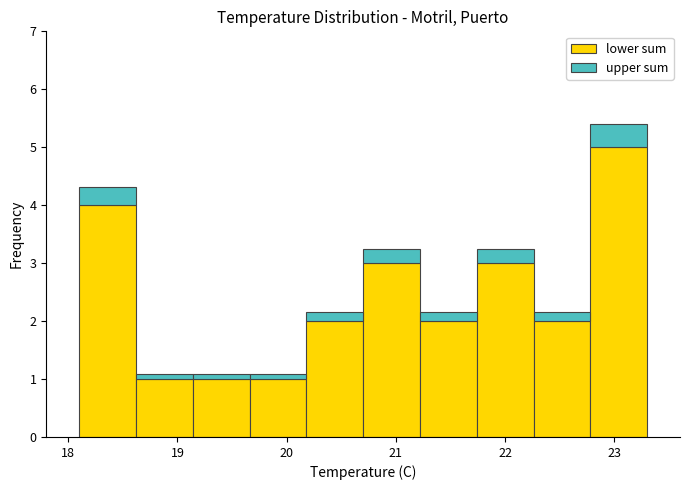

Reading left to right, transcribe this chart: for each stacked bar, give the range it covers on the x-axis and its total height. Neither the bar edges nor the heights are printed on the chart, so give them approximately, as read against the axes.

18.10 to 18.62: 4.3
18.62 to 19.14: 1.1
19.14 to 19.66: 1.1
19.66 to 20.18: 1.1
20.18 to 20.70: 2.2
20.70 to 21.22: 3.2
21.22 to 21.74: 2.2
21.74 to 22.26: 3.2
22.26 to 22.78: 2.2
22.78 to 23.30: 5.4